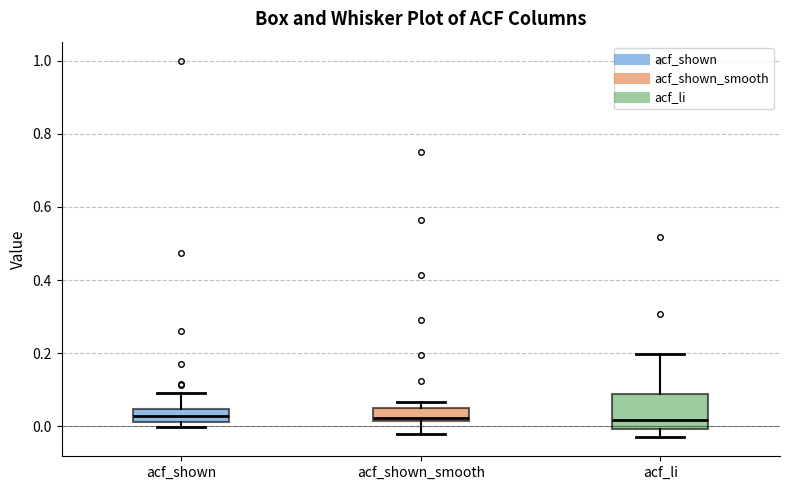

Comparing the boxes themselves (not the whiskers), which one is the tallest?

acf_li